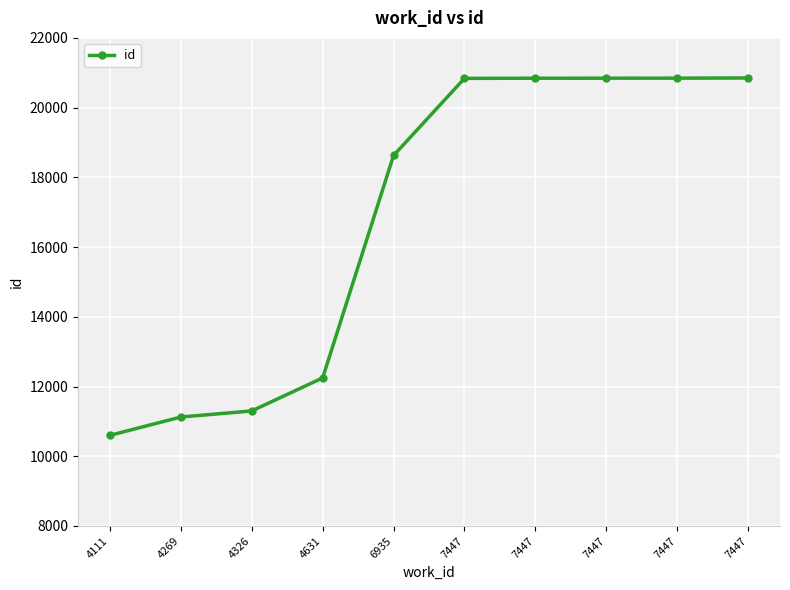

What is the change in value from 4269 to 7447?

+9718